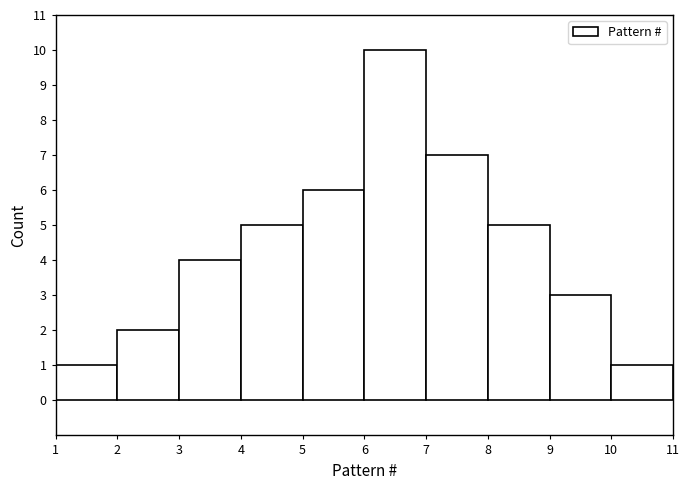

Reading left to right, transcribe this chart: for each bar, give the range it covers on the x-axis and its height. The values are not printed on the chart, so give them approximately, as read against the axis.

1 to 2: 1
2 to 3: 2
3 to 4: 4
4 to 5: 5
5 to 6: 6
6 to 7: 10
7 to 8: 7
8 to 9: 5
9 to 10: 3
10 to 11: 1